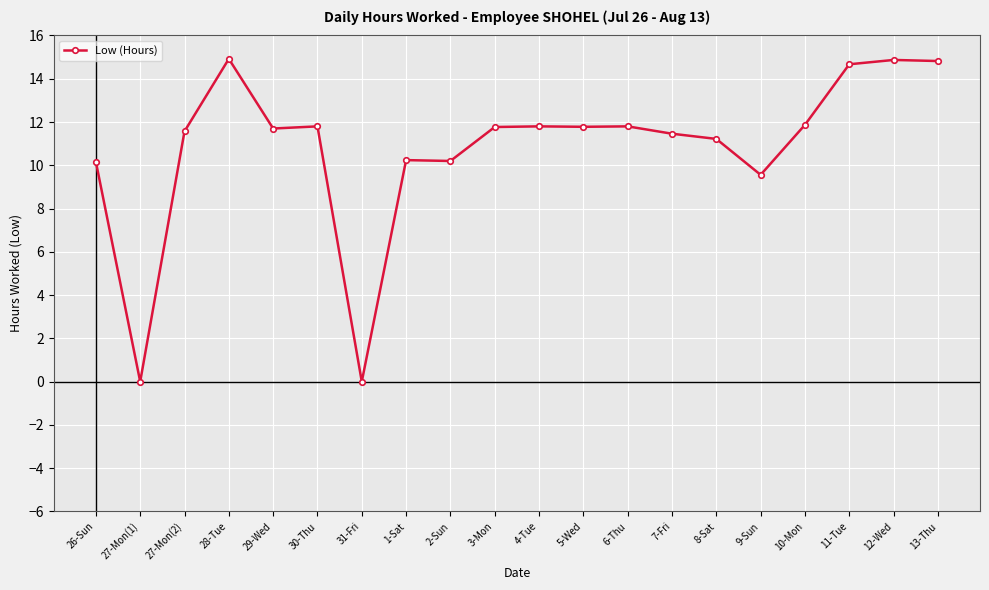

At which category does the data reach its first local valley?

27-Mon(1)